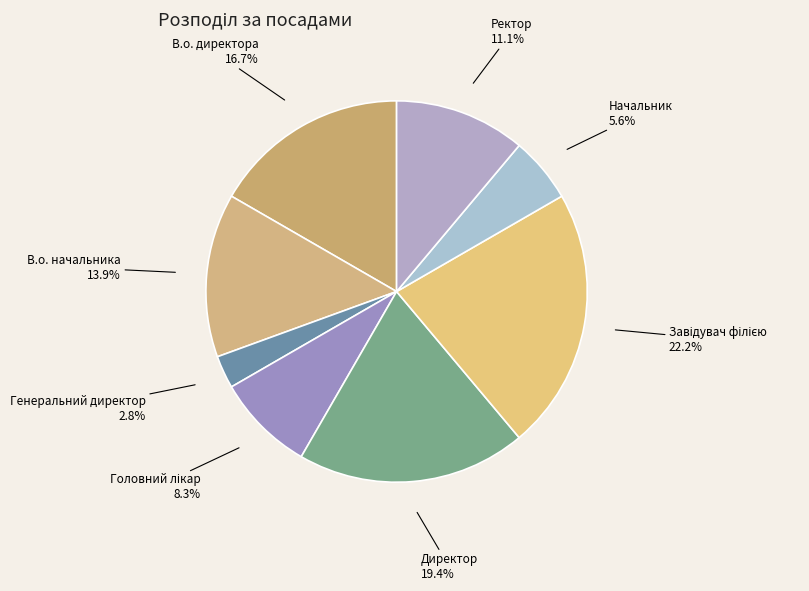

Count the number of slices in the pie.

8